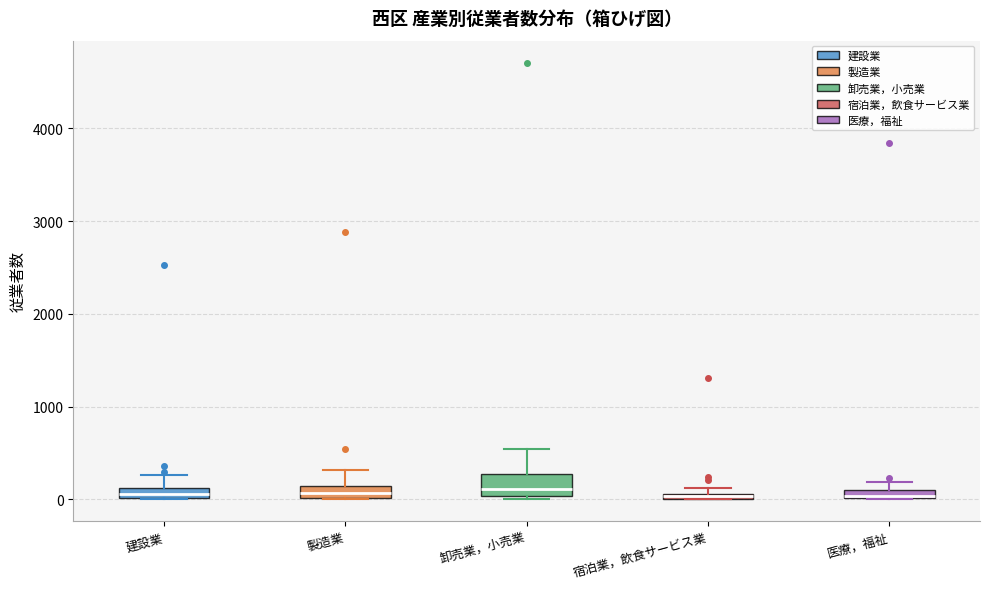

Which box is the tallest, from its lower edge to its upper edge?

卸売業，小売業